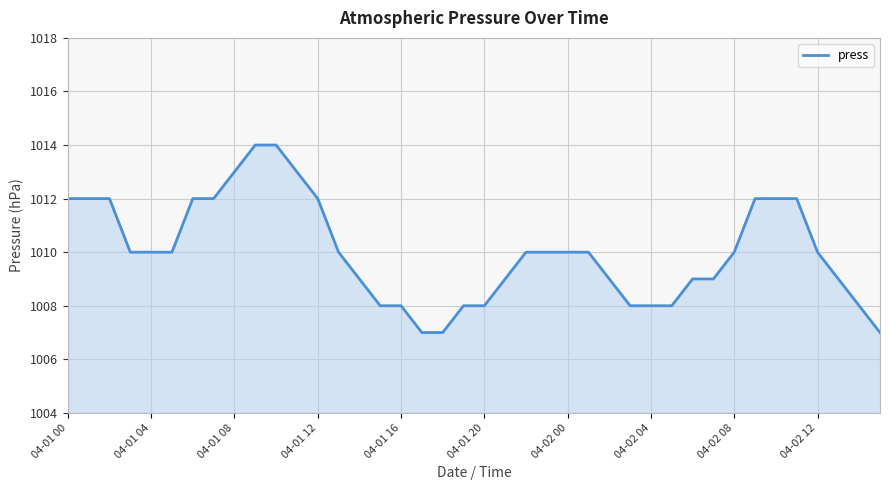

Does the chart have visible grid lines?

Yes